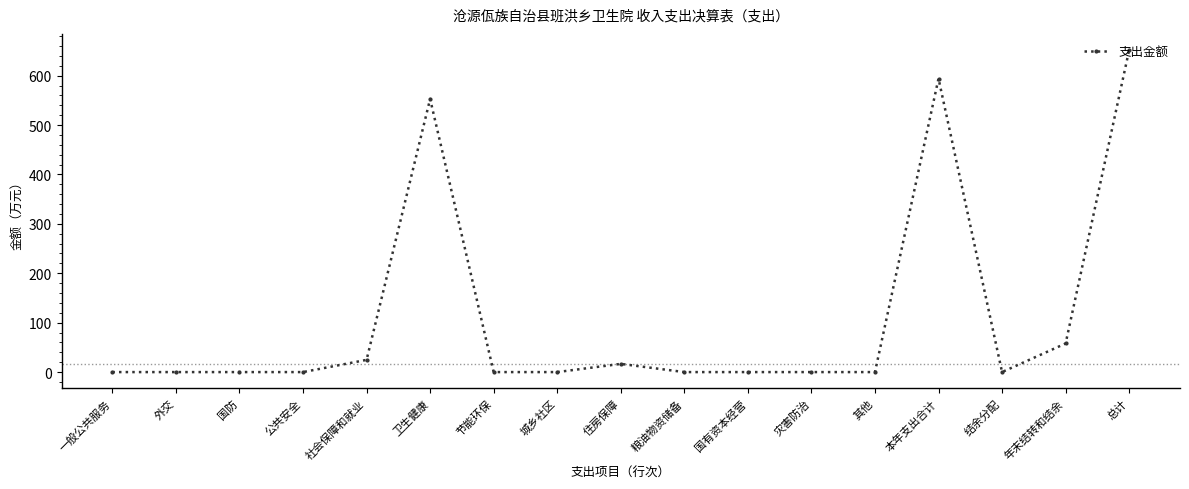

What is the label of the 12th point from the right?

卫生健康